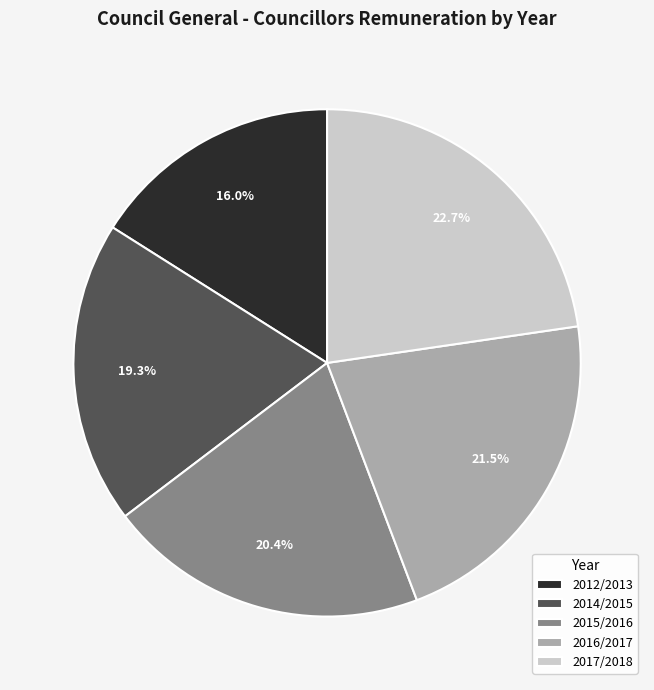

How many slices are in this pie chart?

5